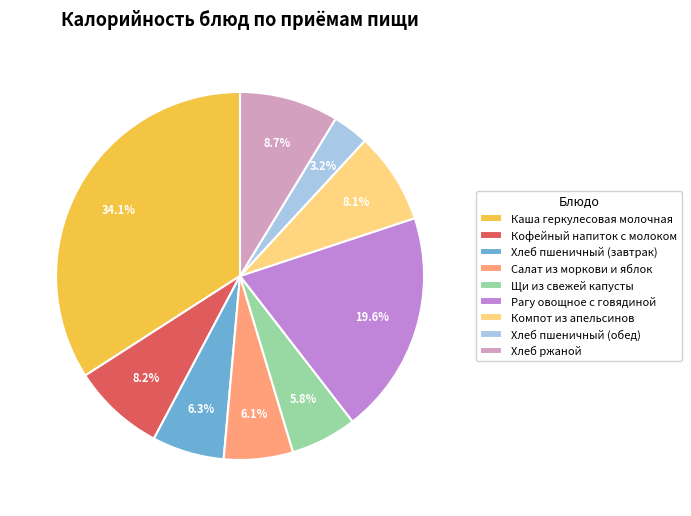

To the nearest percent, what is the average slice percentage?

11%